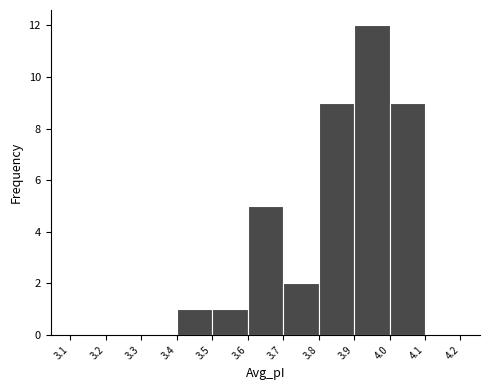

Reading left to right, transcribe this chart: for each bar, give the range it covers on the x-axis and its height. The values are not printed on the chart, so give them approximately, as read against the axis.

3.1 to 3.2: 0
3.2 to 3.3: 0
3.3 to 3.4: 0
3.4 to 3.5: 1
3.5 to 3.6: 1
3.6 to 3.7: 5
3.7 to 3.8: 2
3.8 to 3.9: 9
3.9 to 4.0: 12
4.0 to 4.1: 9
4.1 to 4.2: 0